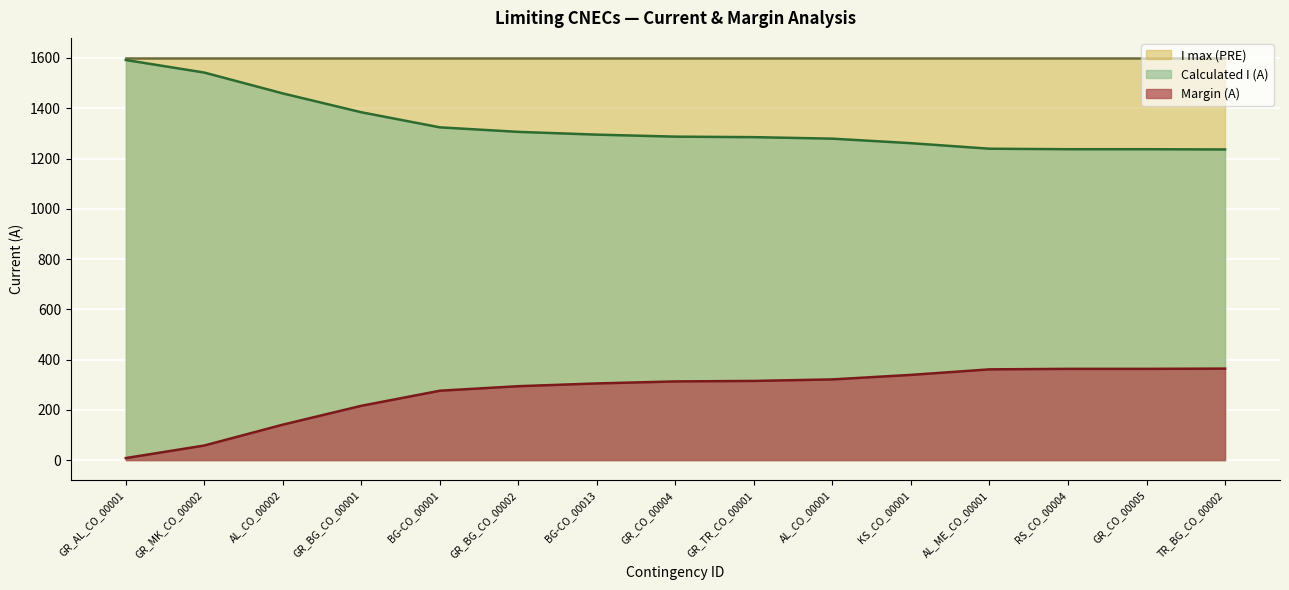

What position from the left is AL_ME_CO_00001?

12